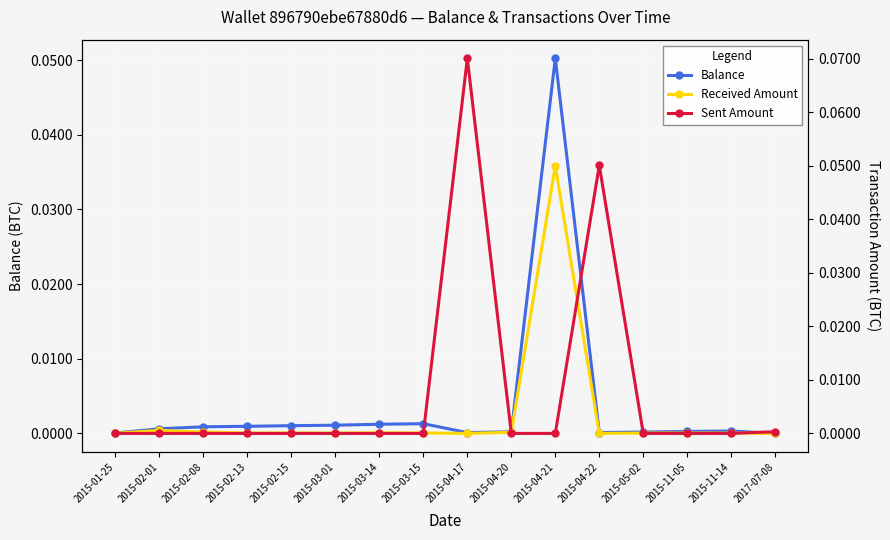

What is the sum of all Received Amount values?

0.1